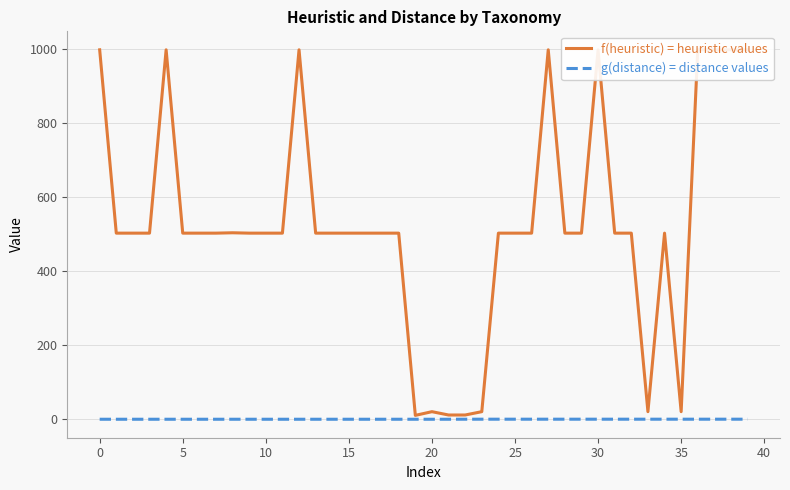

Is it true that g(distance) = distance values equals -0.4 at 30?

True